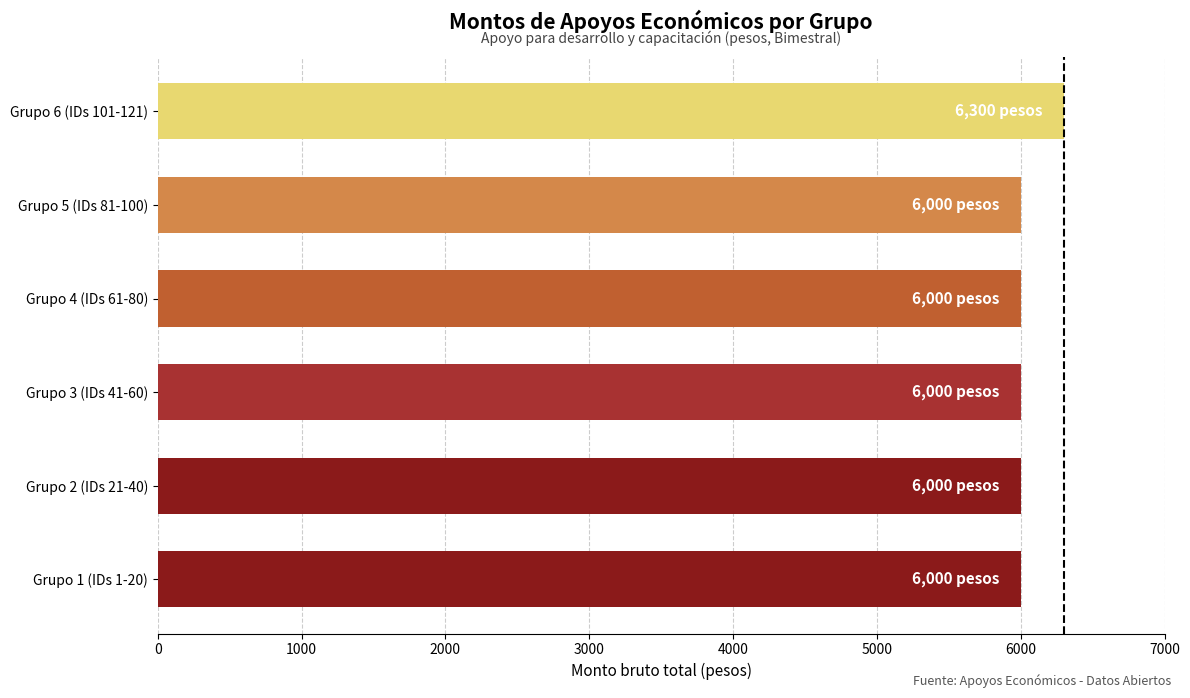

What is the difference between the maximum and second lowest values?

300